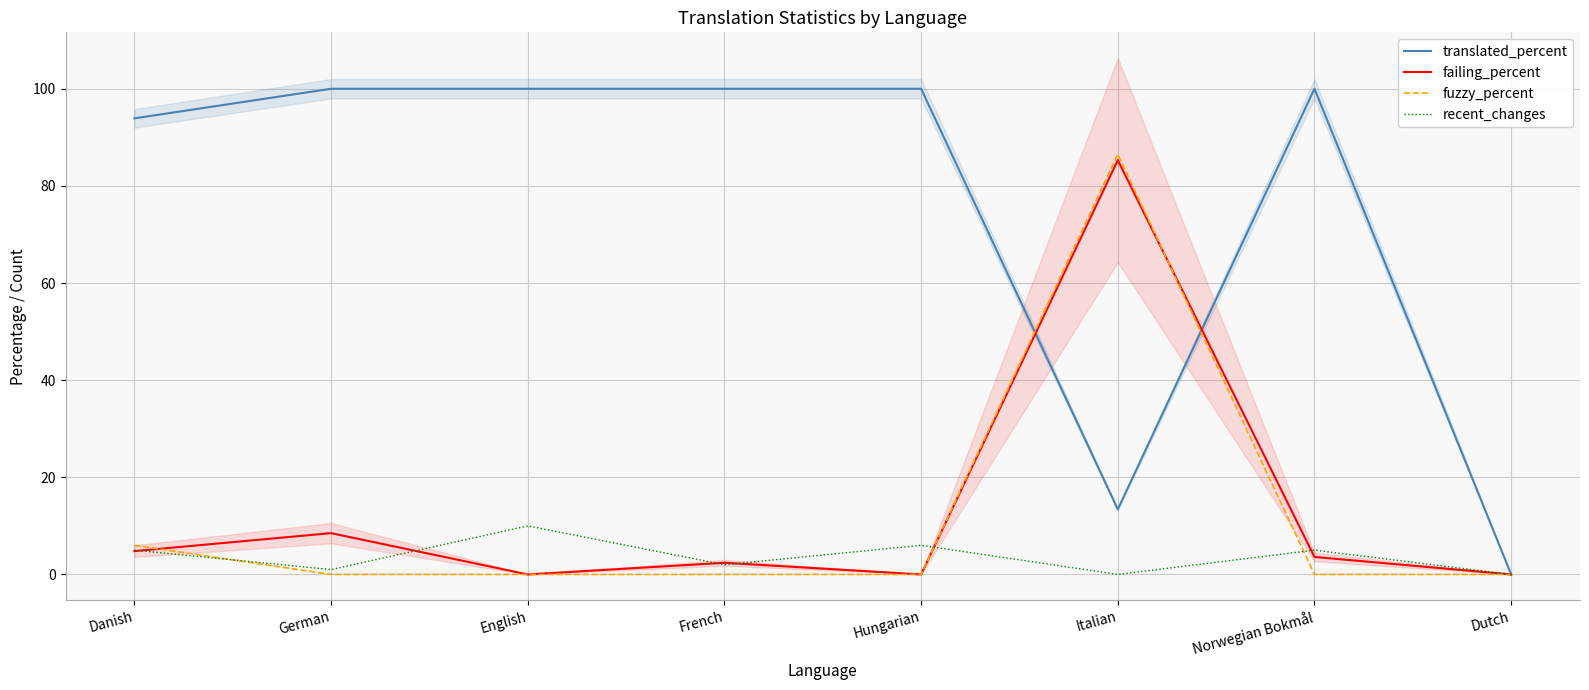

Is the value of failing_percent at French greater than the value of fuzzy_percent at Norwegian Bokmål?

Yes